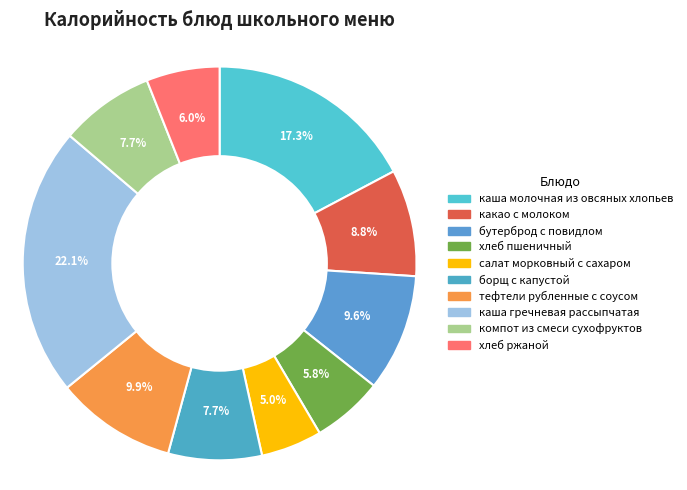

Count the number of slices in the pie.

10